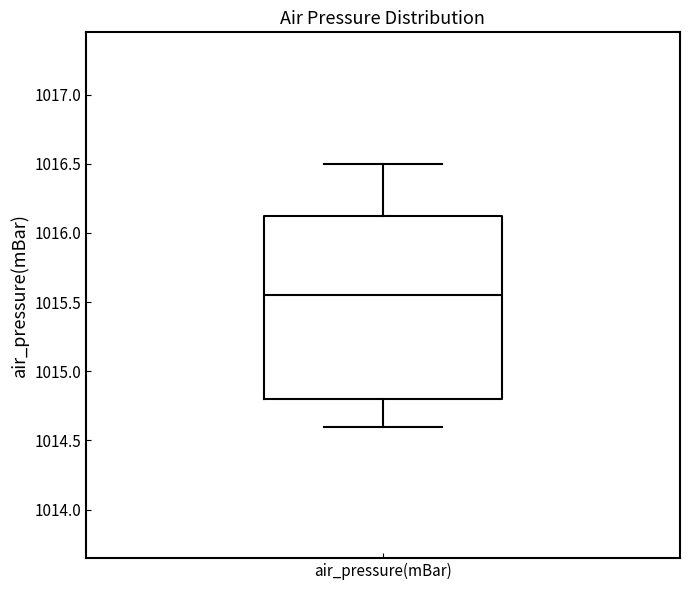

Transcribe this box plot: give where the median line is, the range the box spans, and where the two whiskers end, as read against the y-axis. The values are not printed on the chart, so give them approximately, as read against the axis.

median 1015.55, box 1014.80 to 1016.15, whiskers 1014.60 to 1016.50